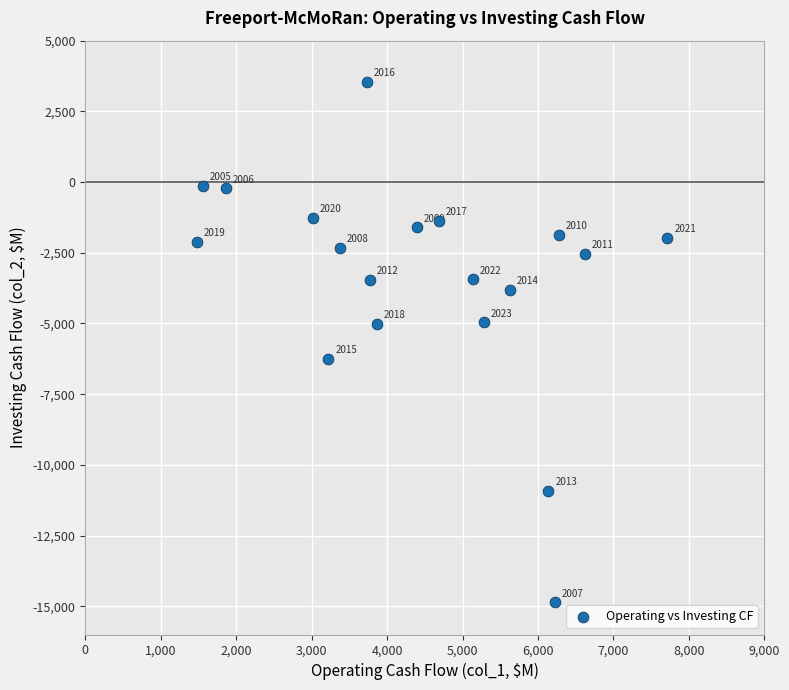

What Y value in the scatter plot is closest to -5655?

-6246